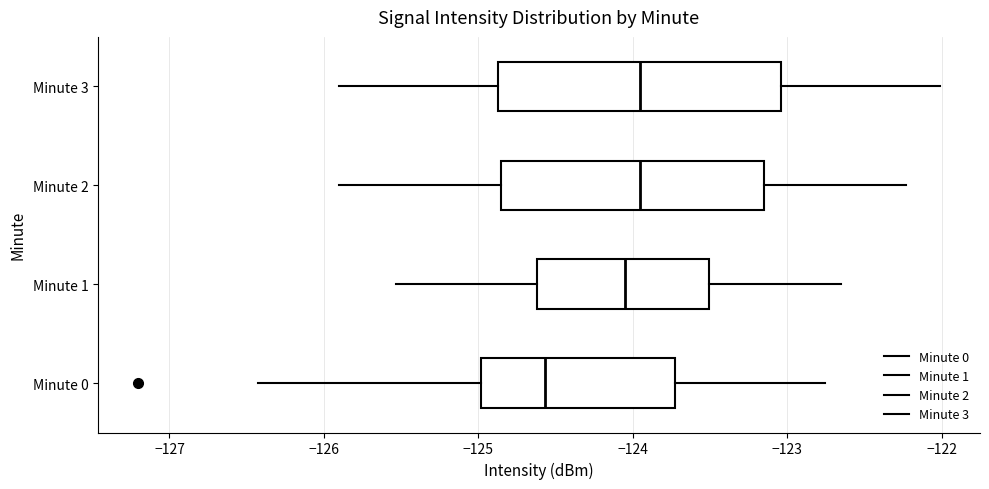

Reading bottom to top, transcribe this box plot: for each box, give where its median line is, the range the box spans, and where its two whiskers end, as read against the x-axis. The values are not printed on the chart, so give them approximately, as read against the axis.

Minute 0: median -124.6, box -125.0 to -123.7, whiskers -126.4 to -122.8
Minute 1: median -124.1, box -124.6 to -123.5, whiskers -125.5 to -122.7
Minute 2: median -124.0, box -124.9 to -123.2, whiskers -125.9 to -122.2
Minute 3: median -124.0, box -124.9 to -123.0, whiskers -125.9 to -122.0